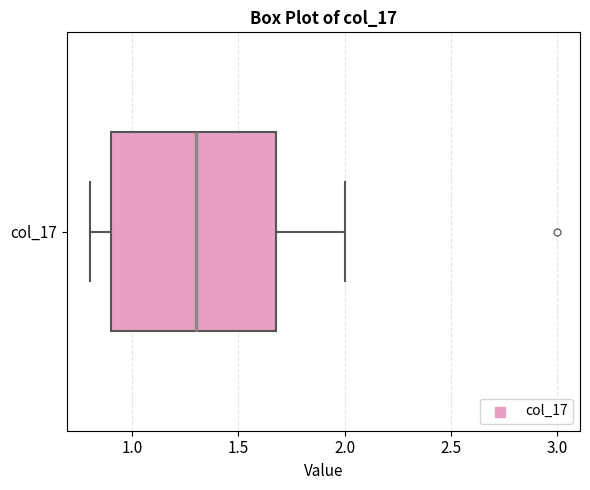

Read this box plot against the x-axis: the position of the median line, the range covered by the box, and the ends of both whiskers. The values are not printed on the chart, so give them approximately, as read against the axis.

median 1.3, box 0.9 to 1.7, whiskers 0.8 to 2.0